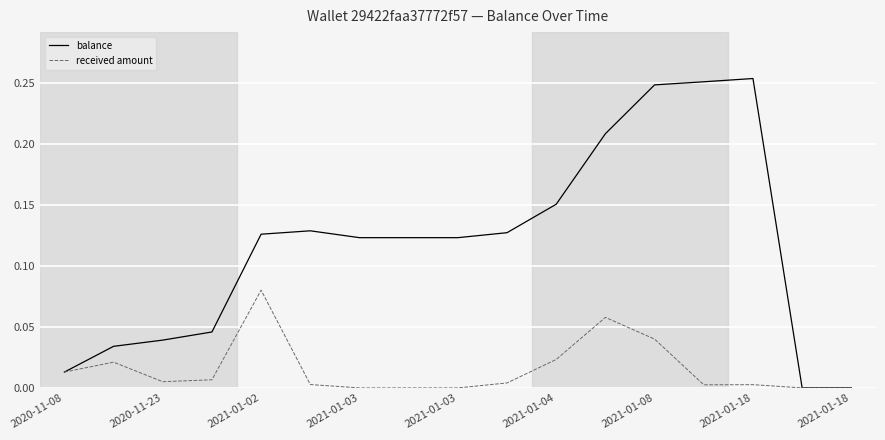

Which series has the widest spread of values?

balance